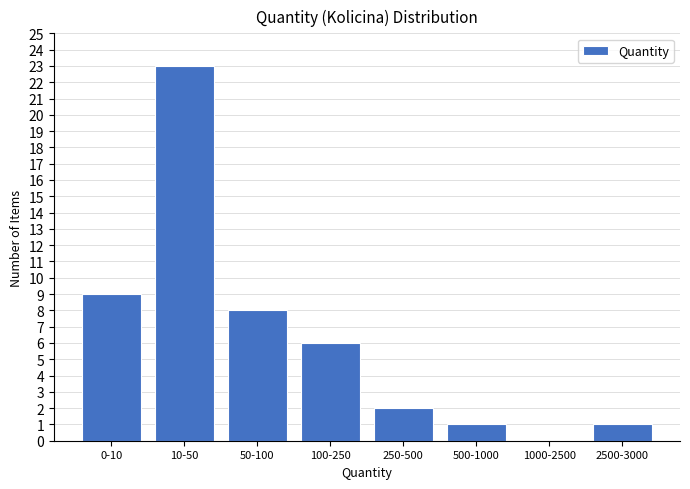

Reading left to right, list all the values displayed in this chart.

0-10=9	10-50=23	50-100=8	100-250=6	250-500=2	500-1000=1	1000-2500=0	2500-3000=1